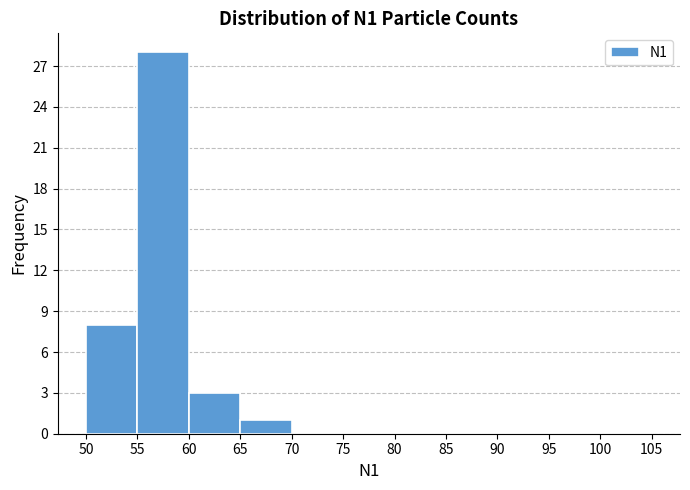

Reading left to right, transcribe this chart: for each bar, give the range it covers on the x-axis and its height. The values are not printed on the chart, so give them approximately, as read against the axis.

50 to 55: 8
55 to 60: 28
60 to 65: 3
65 to 70: 1
70 to 75: 0
75 to 80: 0
80 to 85: 0
85 to 90: 0
90 to 95: 0
95 to 100: 0
100 to 105: 0